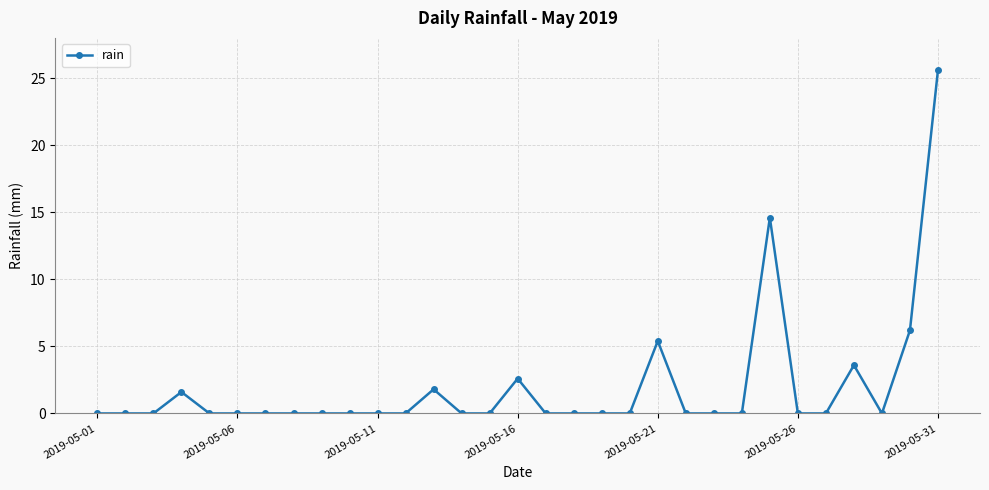

What is the average value?

2.0